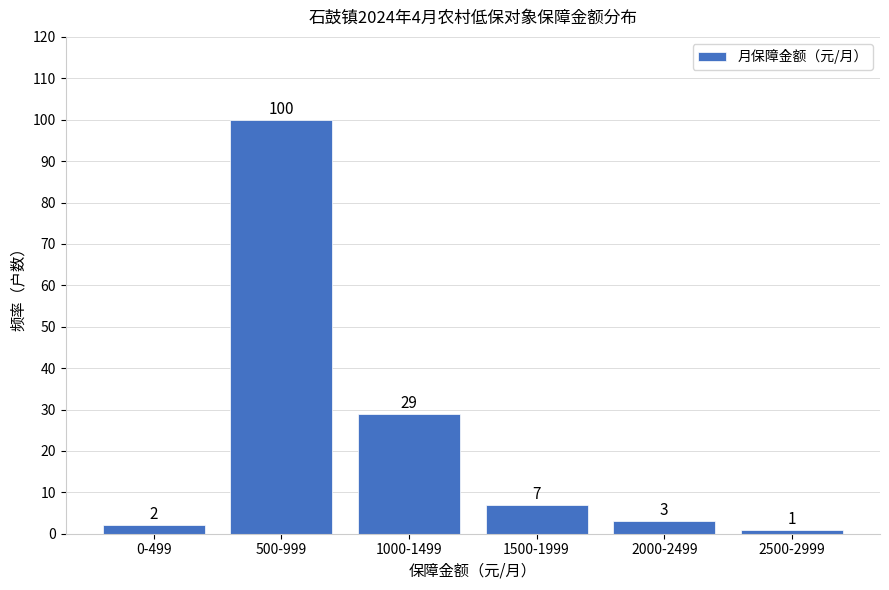

Reading left to right, extract all data points from this chart.

0-499=2	500-999=100	1000-1499=29	1500-1999=7	2000-2499=3	2500-2999=1